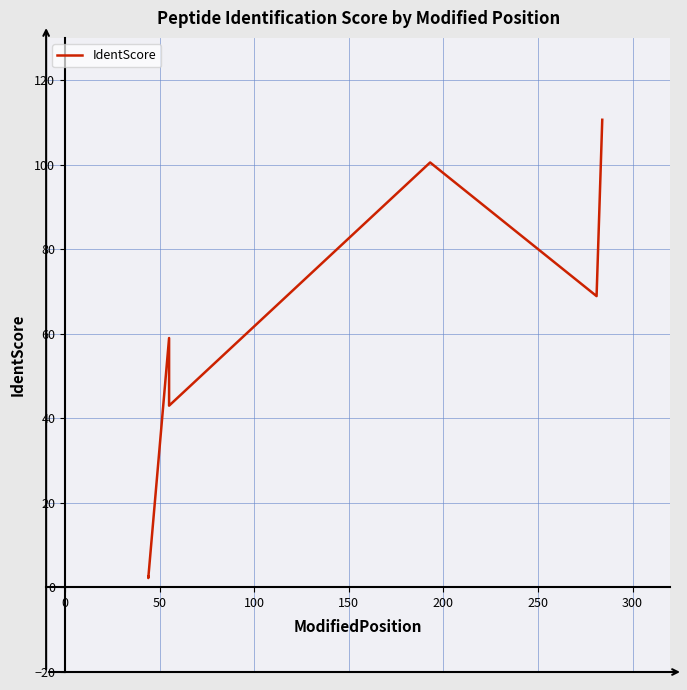

True or false: the data has more than 0 interior local peaks.

True